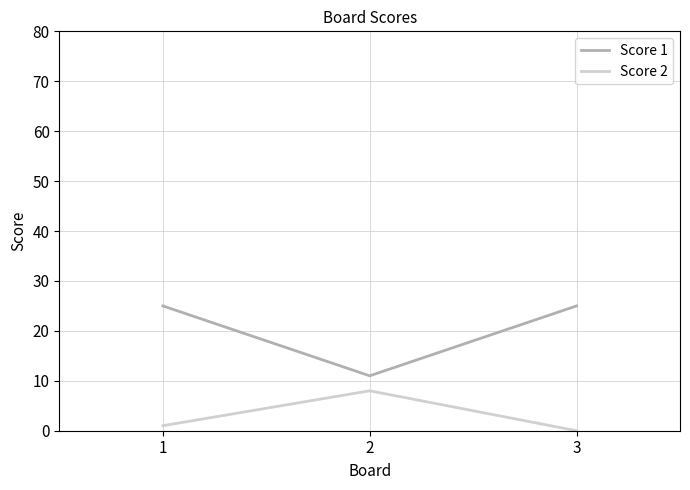

What is the difference between the maximum and minimum values in the Score 2 series?

8